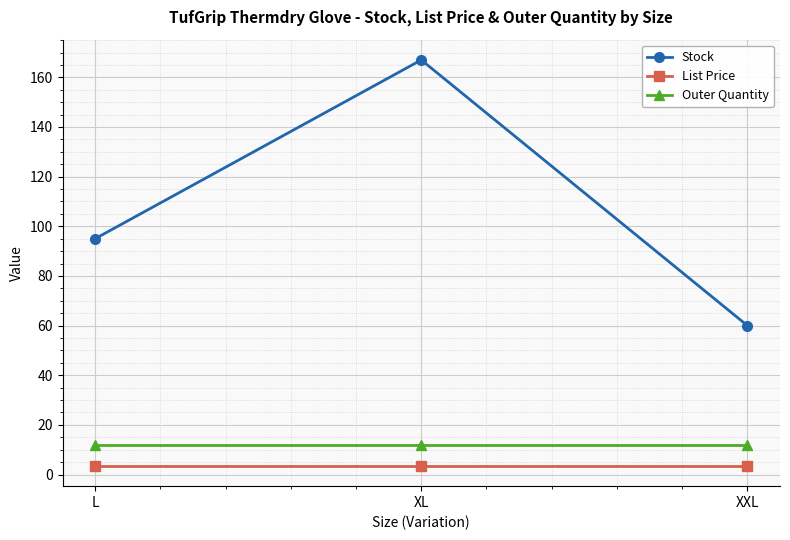

What is the minimum value for Outer Quantity?

12.0